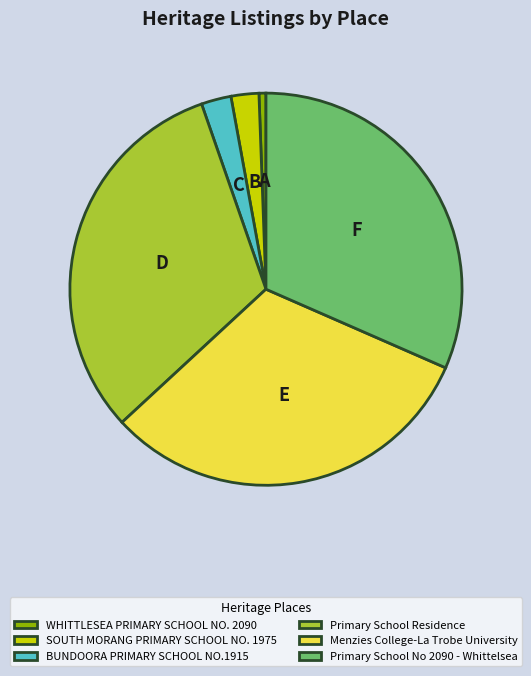

How many slices are in this pie chart?

6